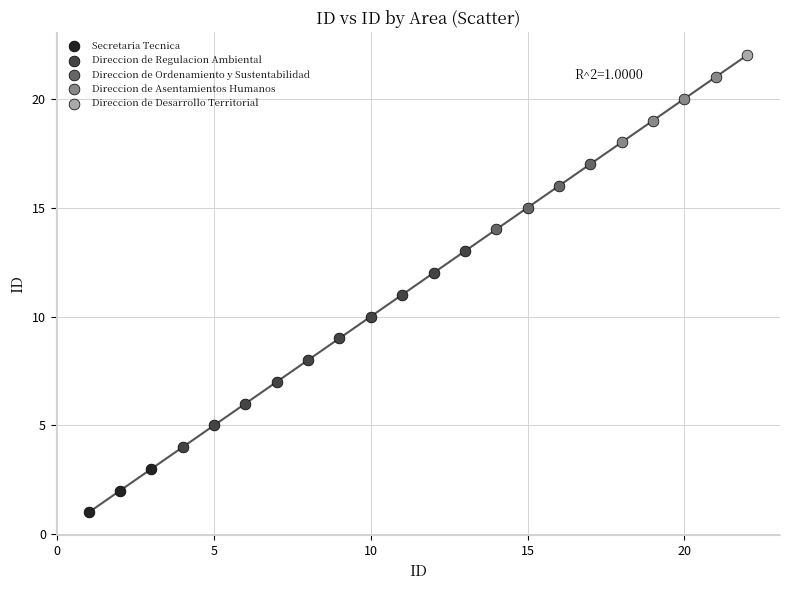

Which series contains the highest Y value?

Direccion de Desarrollo Territorial